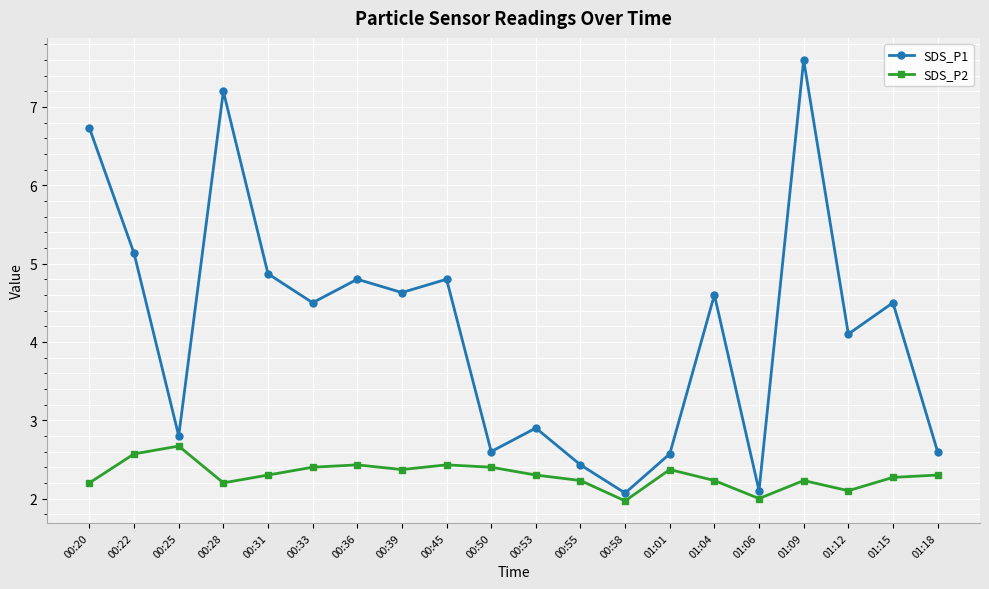

What are all the series names shown in the legend?

SDS_P1, SDS_P2